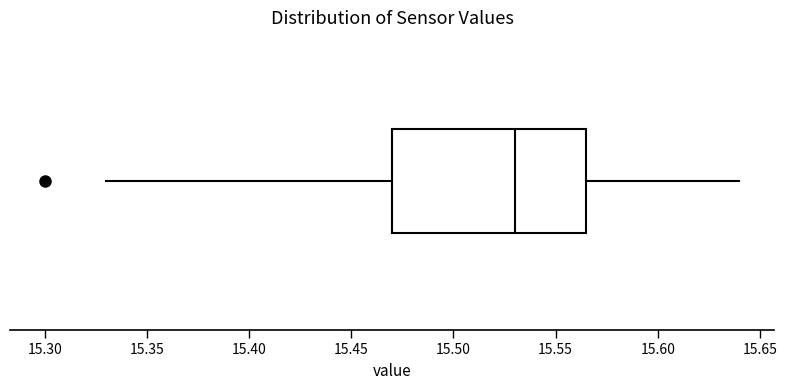

Where is the right edge of the box on the x-axis? The values are not printed on the chart, so give them approximately, as read against the axis.

15.565